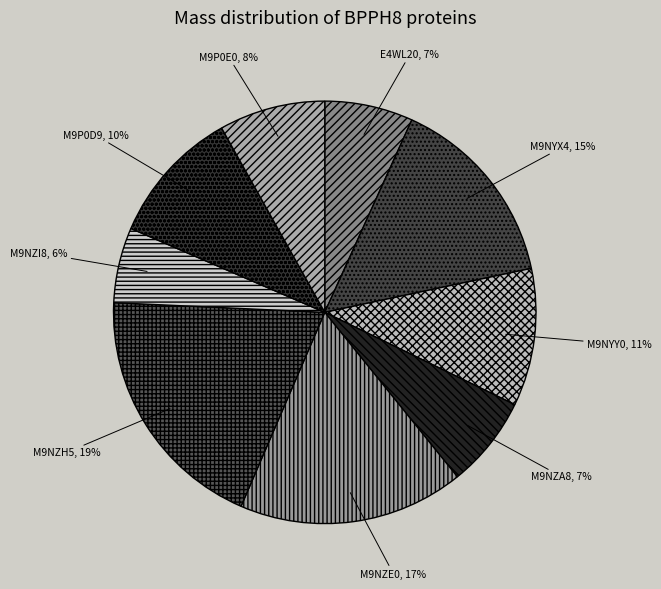

Combined, do M9P0D9 and M9NYX4 account for over 50%?

No